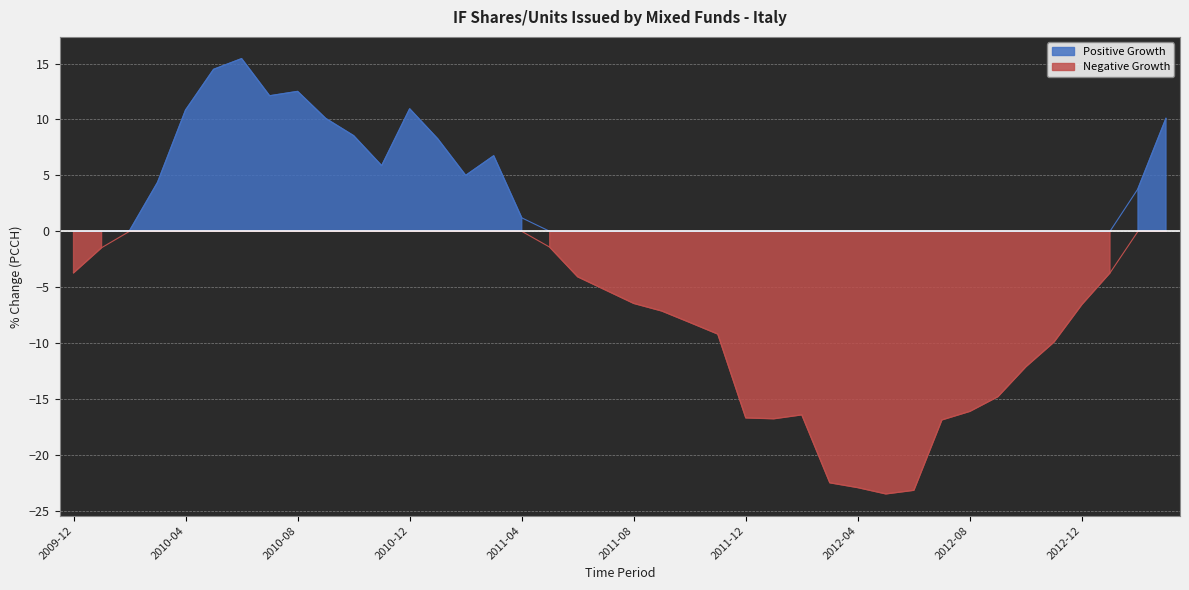

Rank the categories by value from highest to lowest.

2010-06, 2010-05, 2010-08, 2010-07, 2010-12, 2010-04, 2013-03, 2010-09, 2010-10, 2011-01, 2011-03, 2010-11, 2011-02, 2010-03, 2013-02, 2011-04, 2010-02, 2011-05, 2010-01, 2009-12, 2013-01, 2011-06, 2011-07, 2011-08, 2012-12, 2011-09, 2011-10, 2011-11, 2012-11, 2012-10, 2012-09, 2012-08, 2012-02, 2011-12, 2012-01, 2012-07, 2012-03, 2012-04, 2012-06, 2012-05